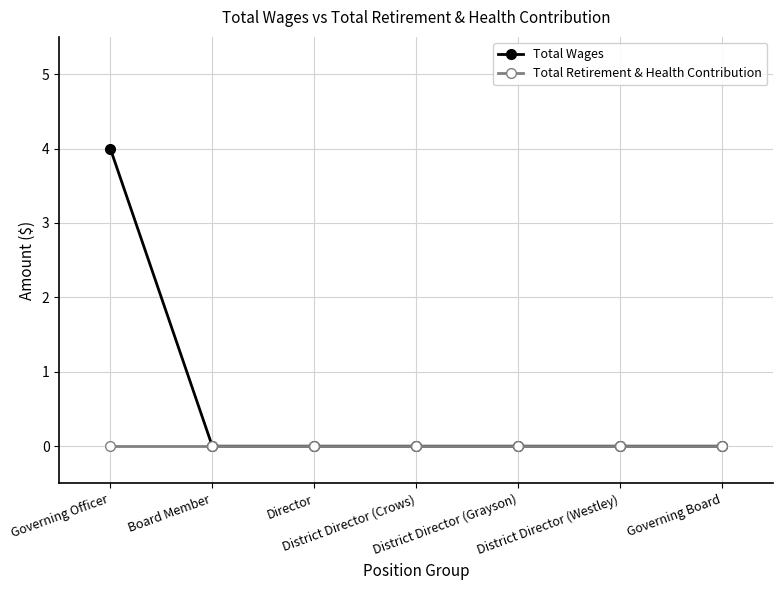

At how many categories does at least one series exceed 1?

1